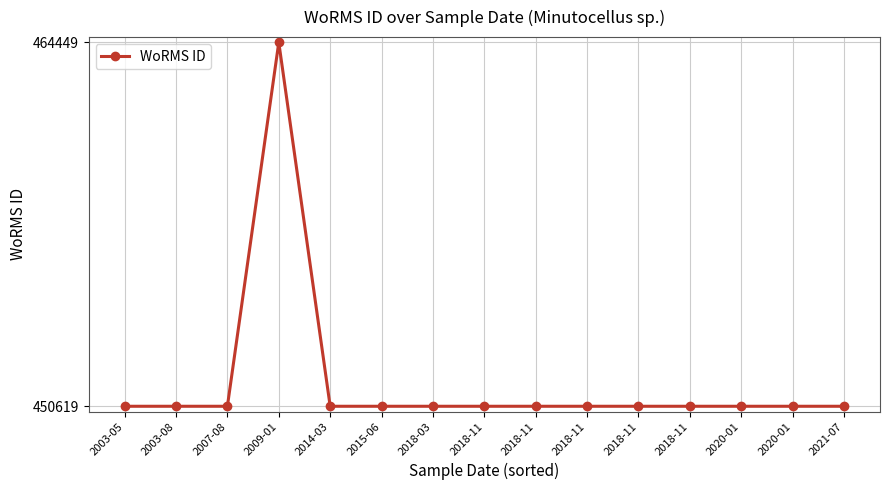

Rank the categories by value from highest to lowest.

2009-01, 2003-05, 2003-08, 2007-08, 2014-03, 2015-06, 2018-03, 2018-11, 2018-11, 2018-11, 2018-11, 2018-11, 2020-01, 2020-01, 2021-07